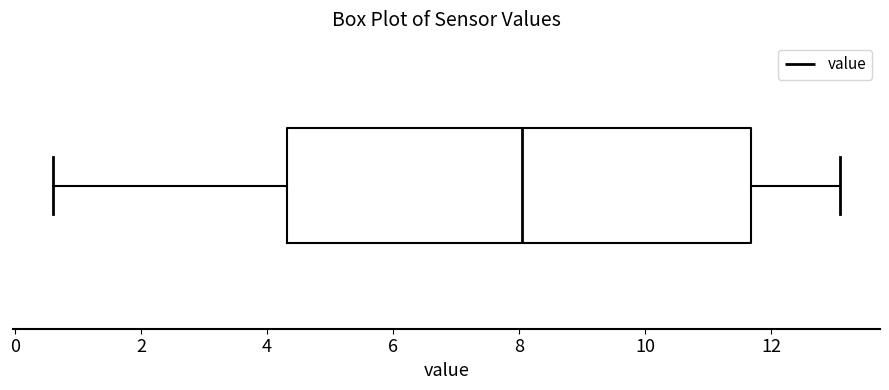

Read this box plot against the x-axis: the position of the median line, the range covered by the box, and the ends of both whiskers. The values are not printed on the chart, so give them approximately, as read against the axis.

median 8.0, box 4.4 to 11.6, whiskers 0.6 to 13.2